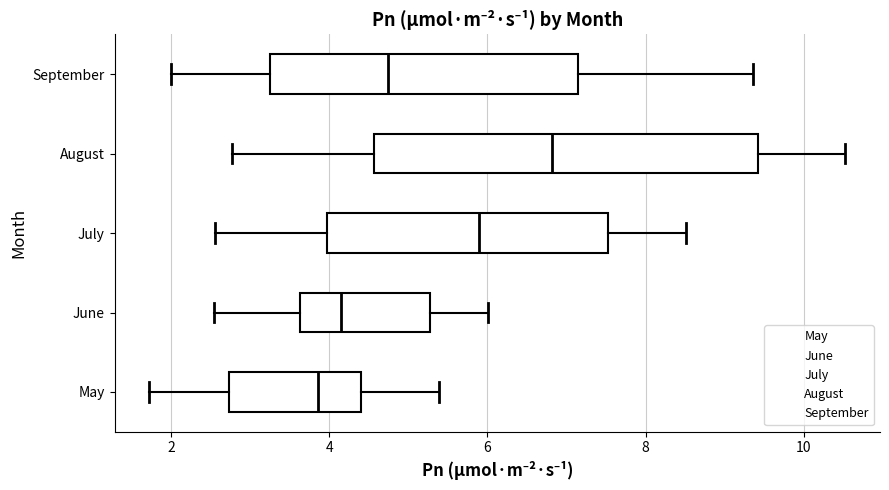

Where is the right edge of the box for May on the x-axis? The values are not printed on the chart, so give them approximately, as read against the axis.

4.4